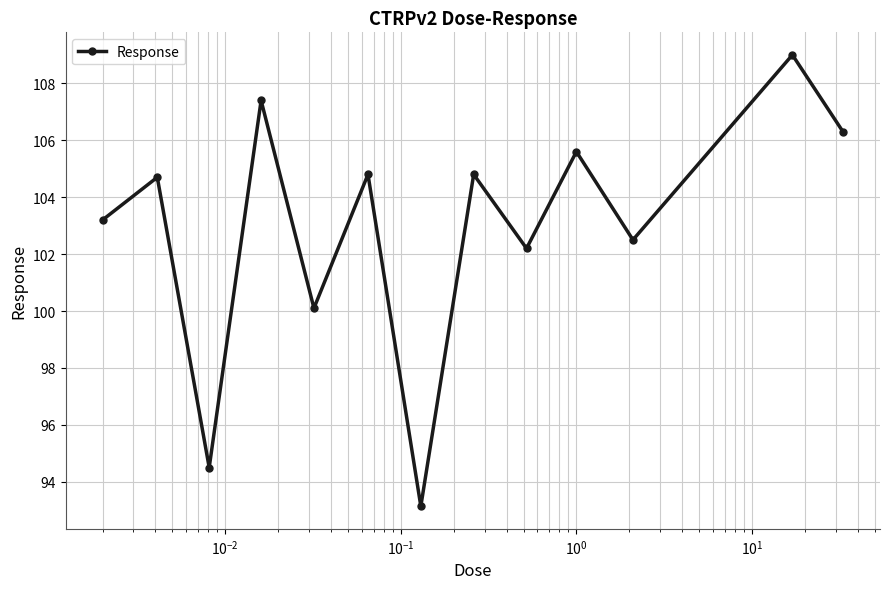

What is the average value?

102.9